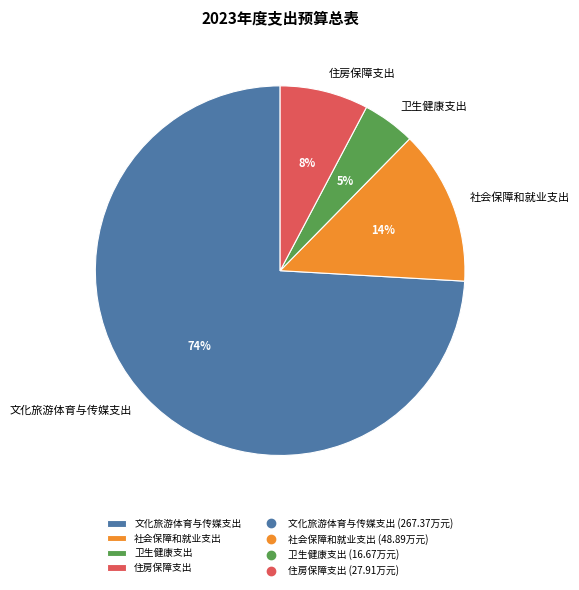

What percentage is the 社会保障和就业支出 slice, to the nearest percent?

14%